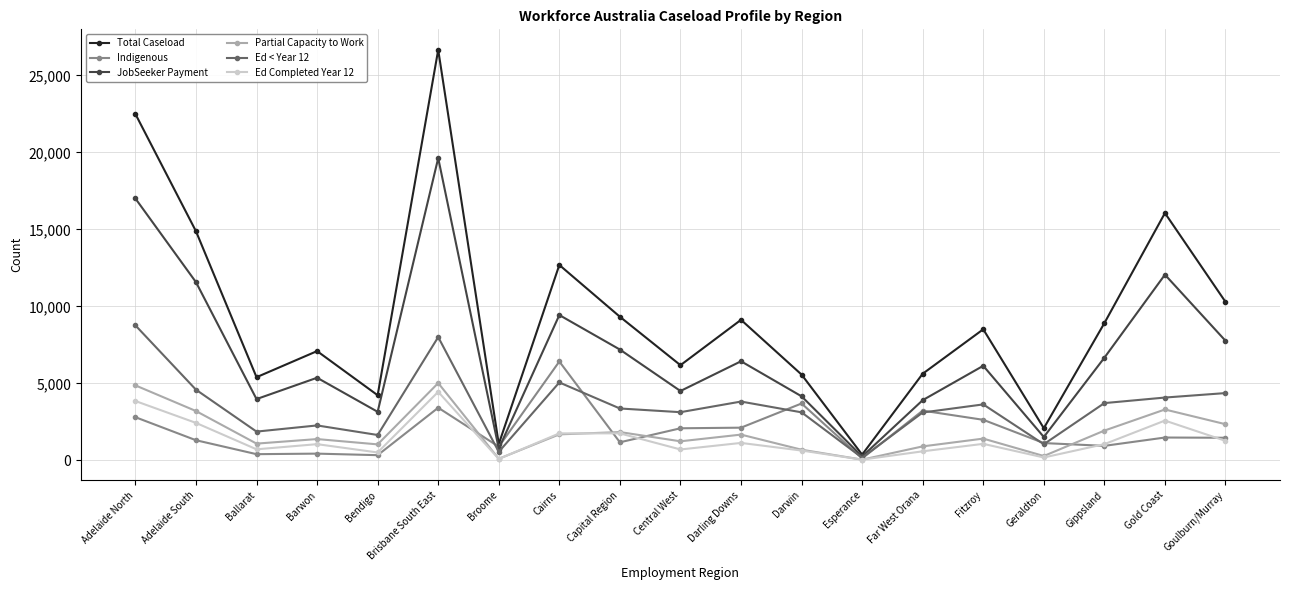

What is the maximum value for JobSeeker Payment?

19625